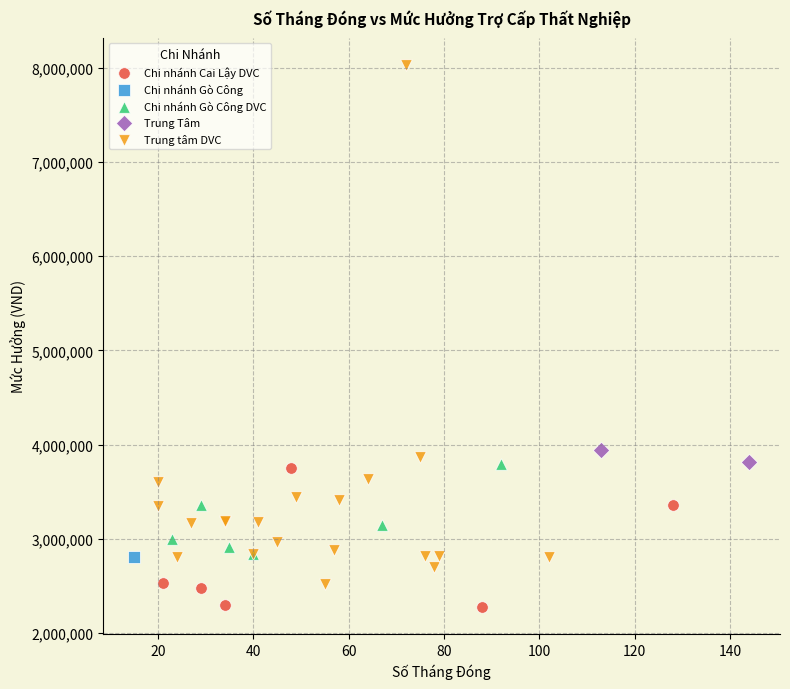

Which series contains the highest Y value?

Trung tâm DVC